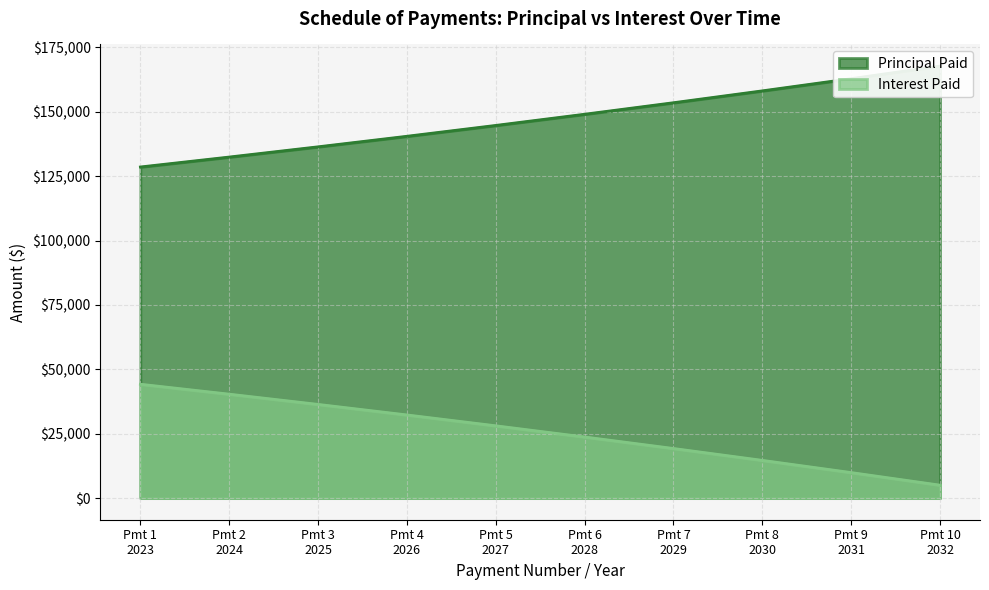

Reading left to right, what are all the values shown in this chart?

Principal Paid: 128564.8	132421.7	136394.4	140486.2	144700.8	149041.8	153513.1	158118.5	162862.0	167747.9
Interest Paid: 44215.5	40358.6	36385.9	32294.1	28079.5	23738.5	19267.2	14661.9	9918.3	5032.5